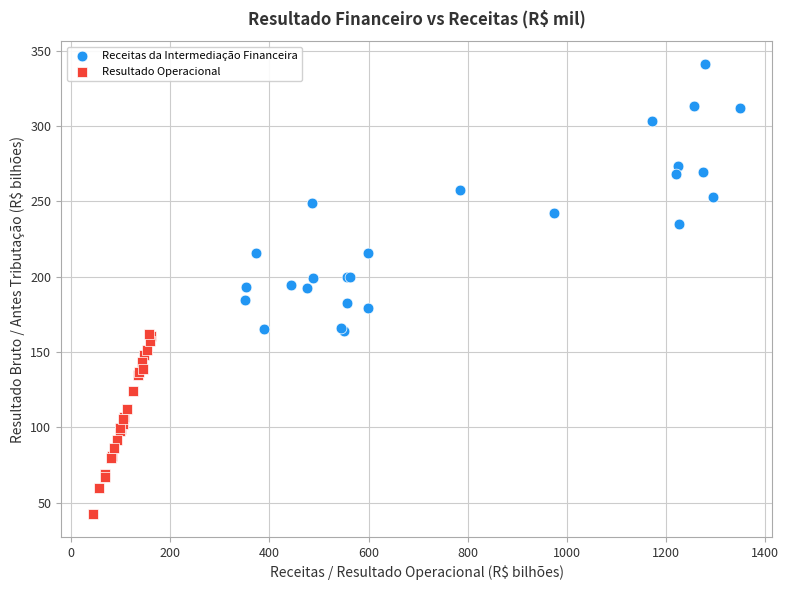

What are all the series names shown in the legend?

Receitas da Intermediação Financeira, Resultado Operacional